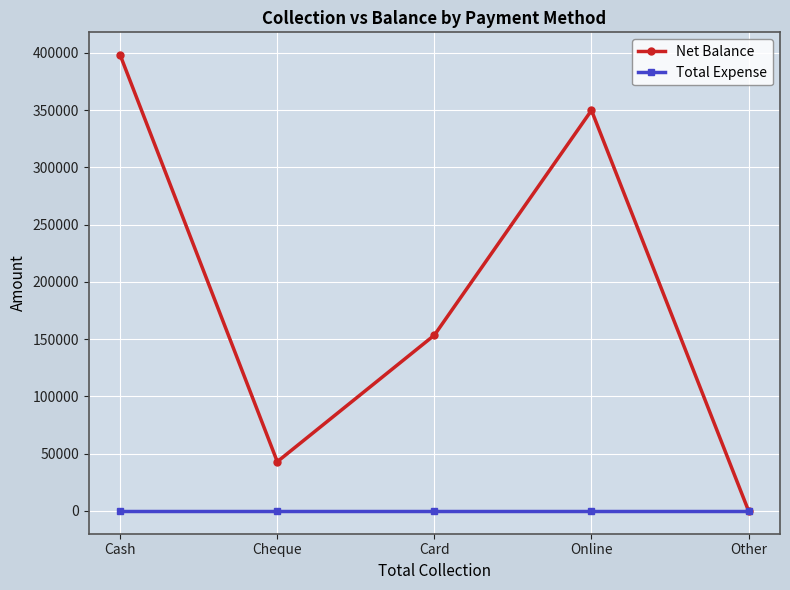

Rank the series at Cash from lowest to highest value.

Total Expense, Net Balance